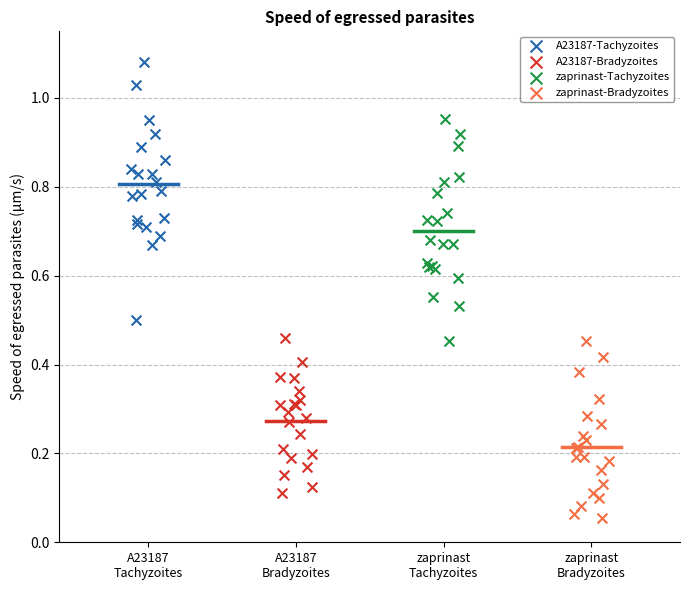

Which series contains the highest Y value?

A23187-Tachyzoites